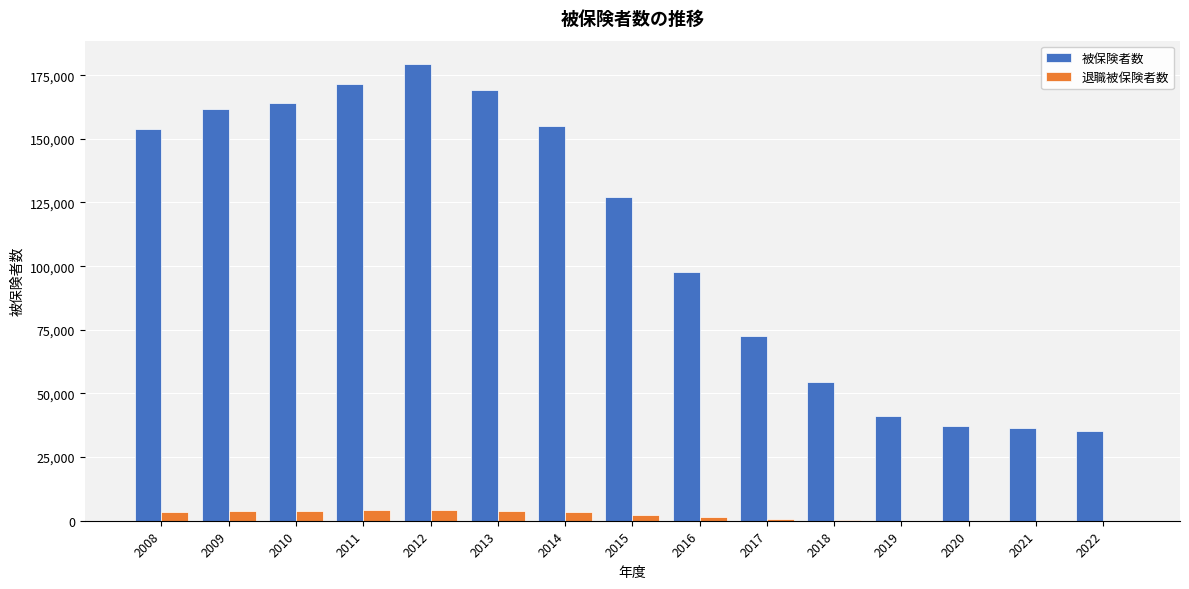

At which category does the chart reach its peak across all series?

2012